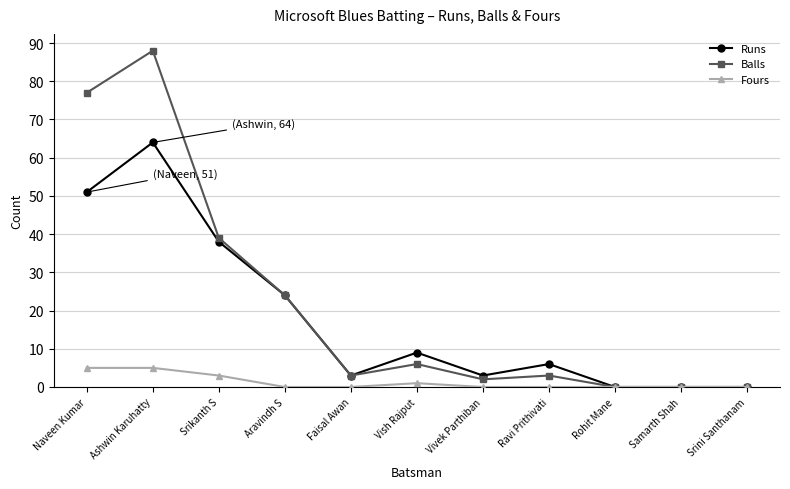

True or false: Fours has a value of 8 at Naveen Kumar.

False